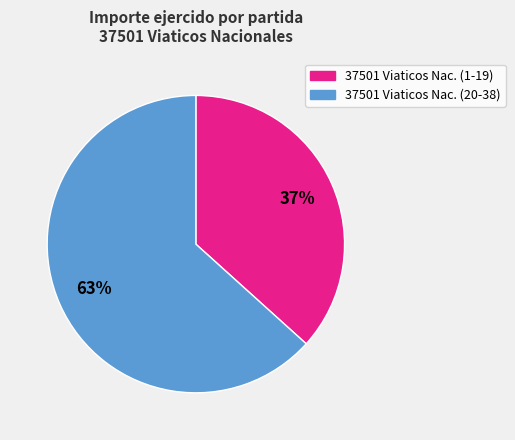

Does any single category account for the majority?

Yes